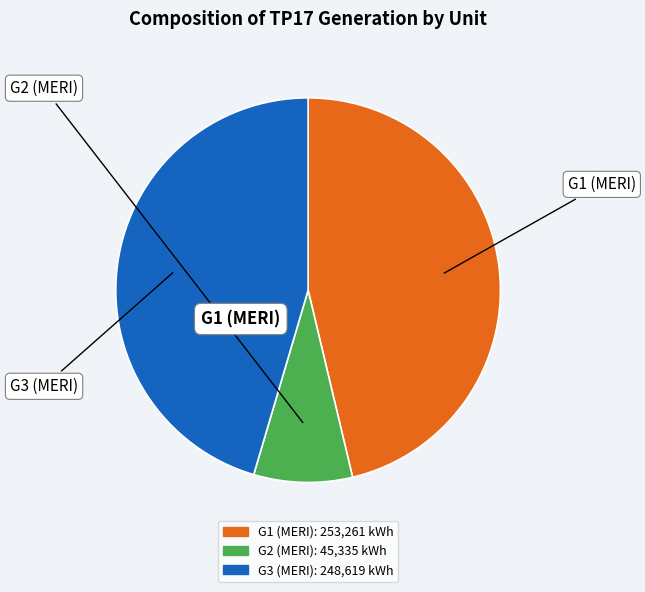

Does any single category account for the majority?

No